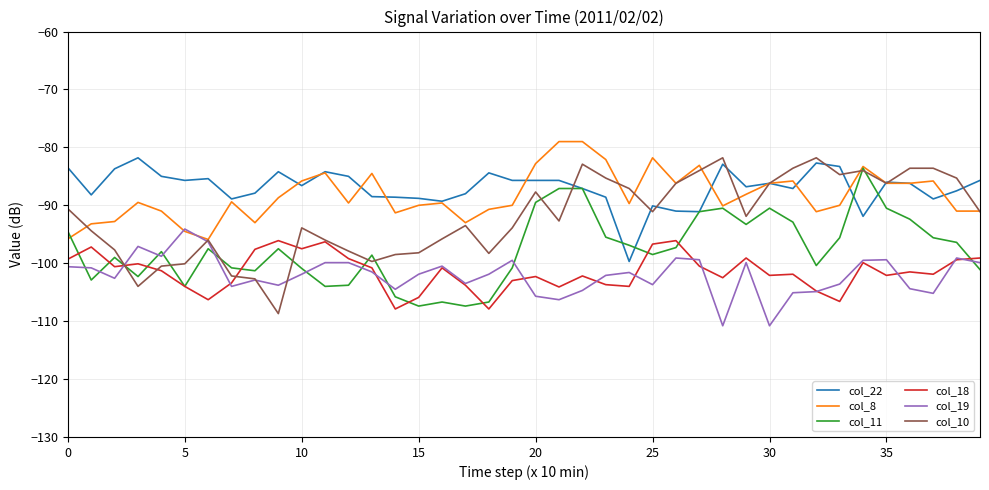

Count the number of categories in the chart.

40